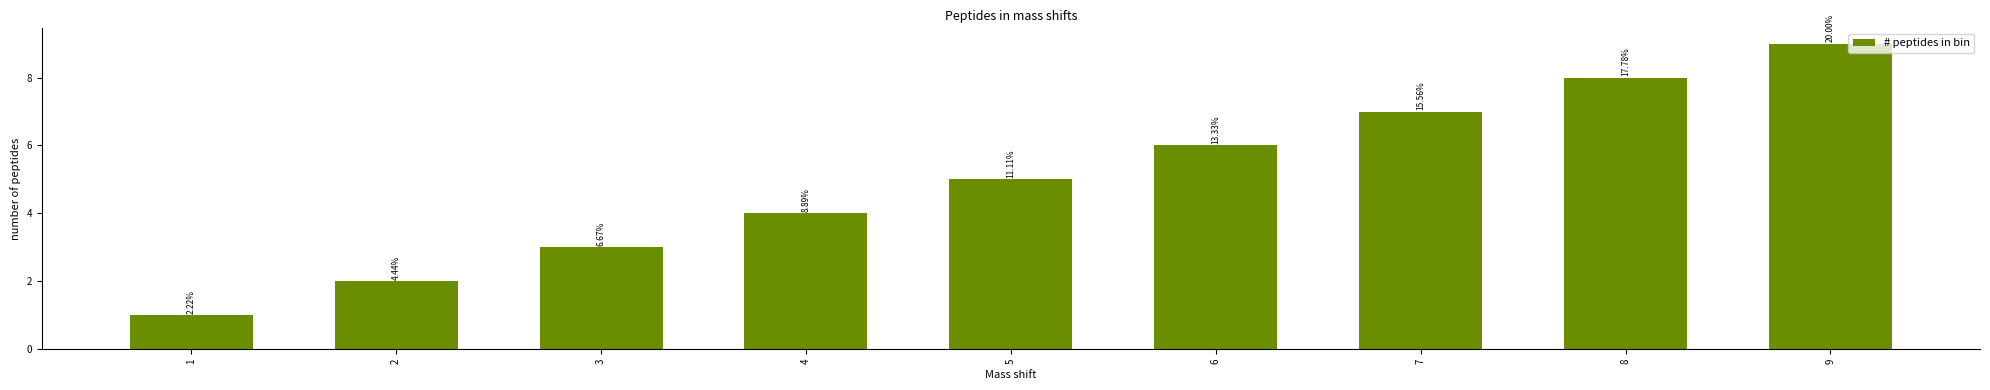

Does the chart contain any negative values?

No